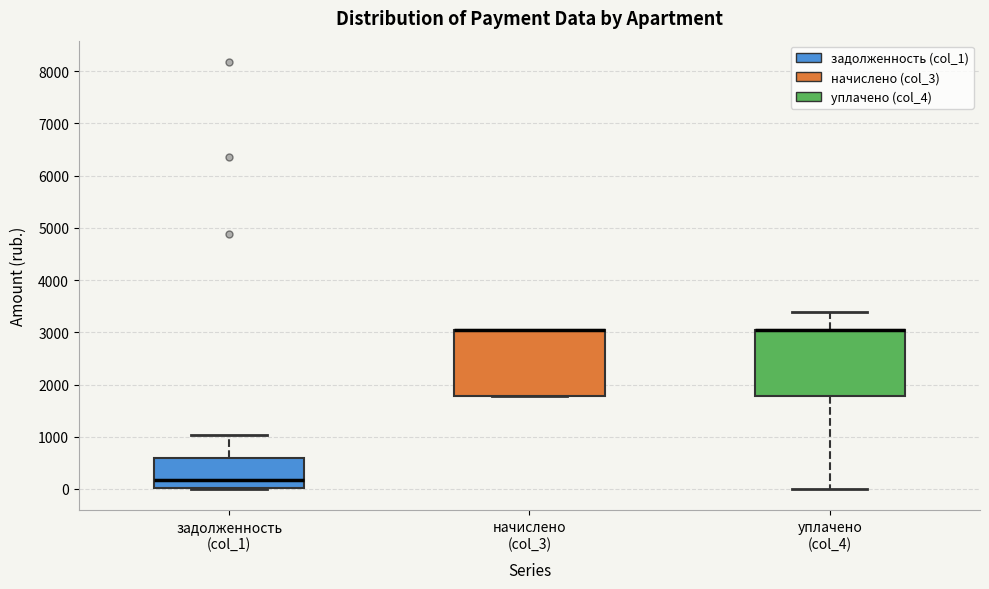

Where is the lower edge of the box for начислено (col_3) on the y-axis? The values are not printed on the chart, so give them approximately, as read against the axis.

1800